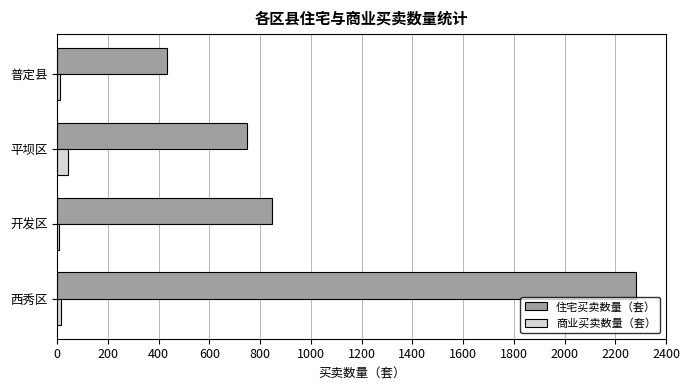

True or false: 住宅买卖数量（套） has a value of 434 at 普定县.

True